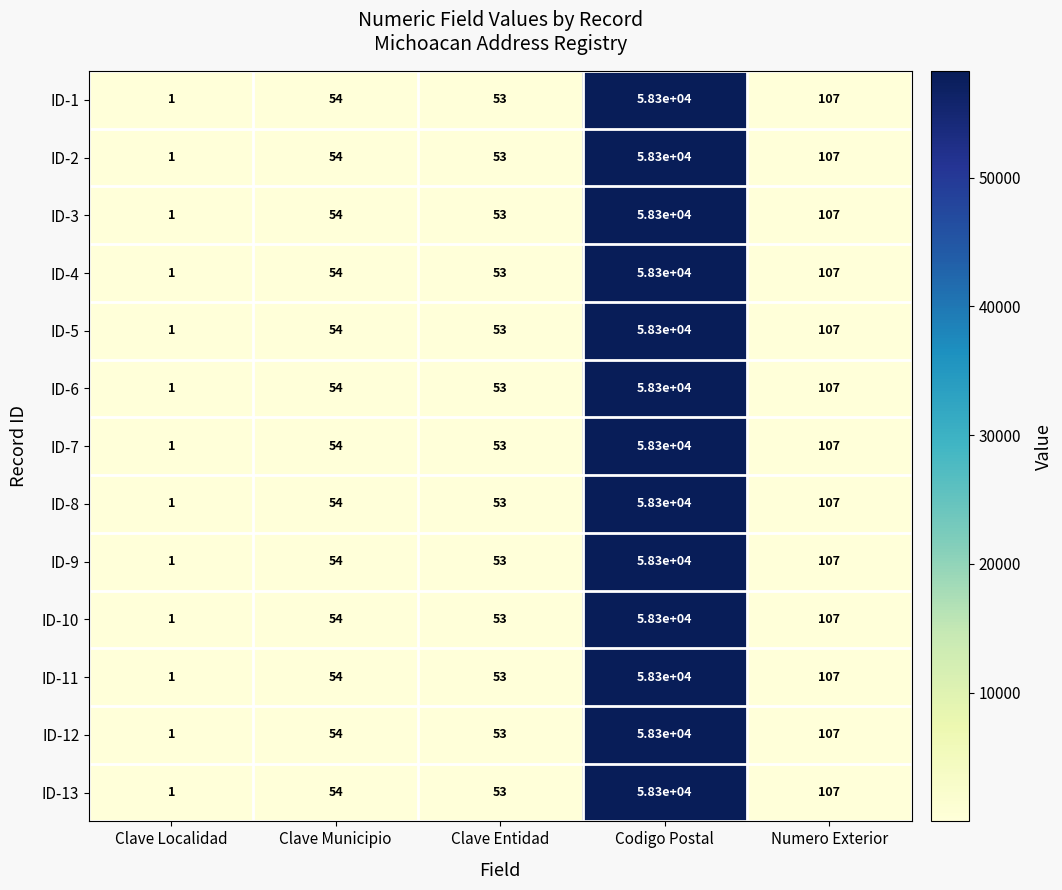

List the labels in order of ID-11 value, largest first.

Codigo Postal, Numero Exterior, Clave Municipio, Clave Entidad, Clave Localidad